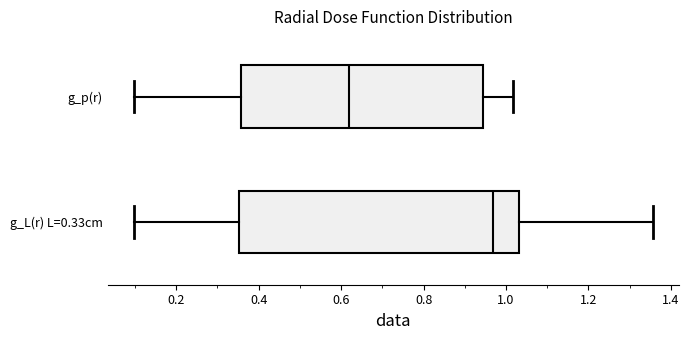

Comparing the boxes themselves (not the whiskers), which one is the widest?

g_L(r) L=0.33cm